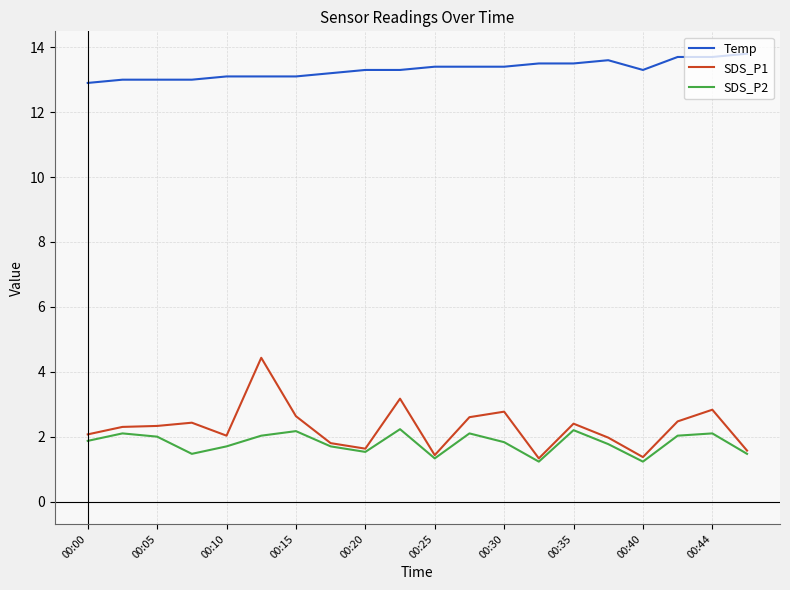

What is the minimum value for SDS_P2?

1.2